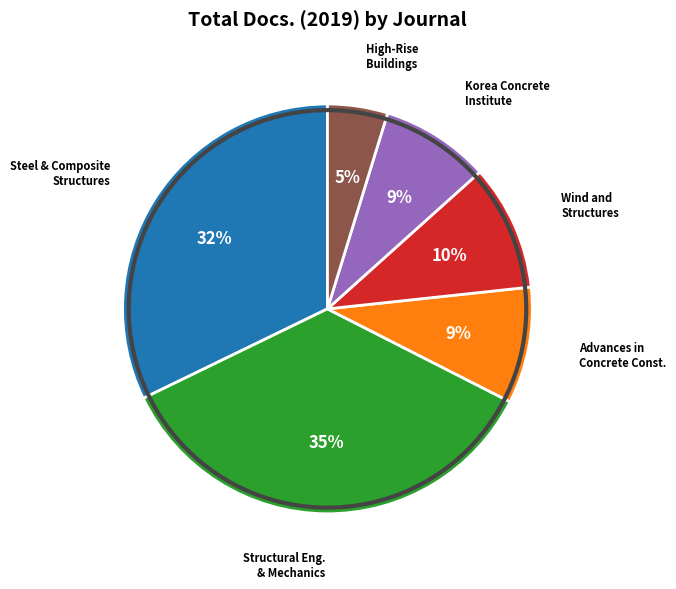

Does any single category account for the majority?

No